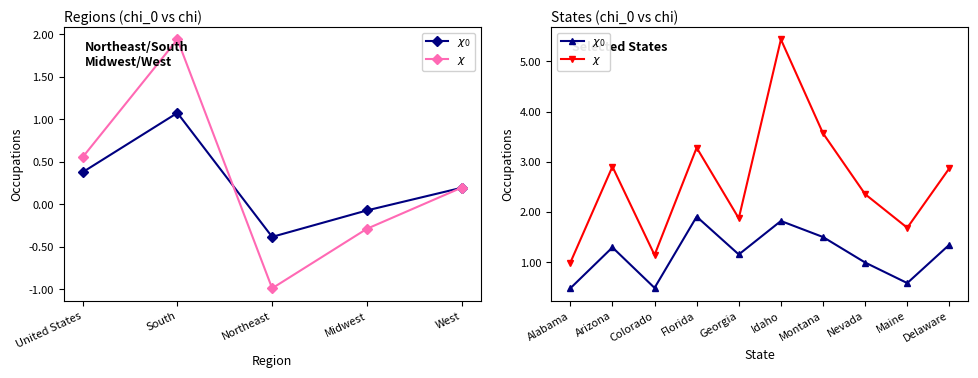

True or false: $\chi$ and $\chi_0$ intersect in this chart.

False